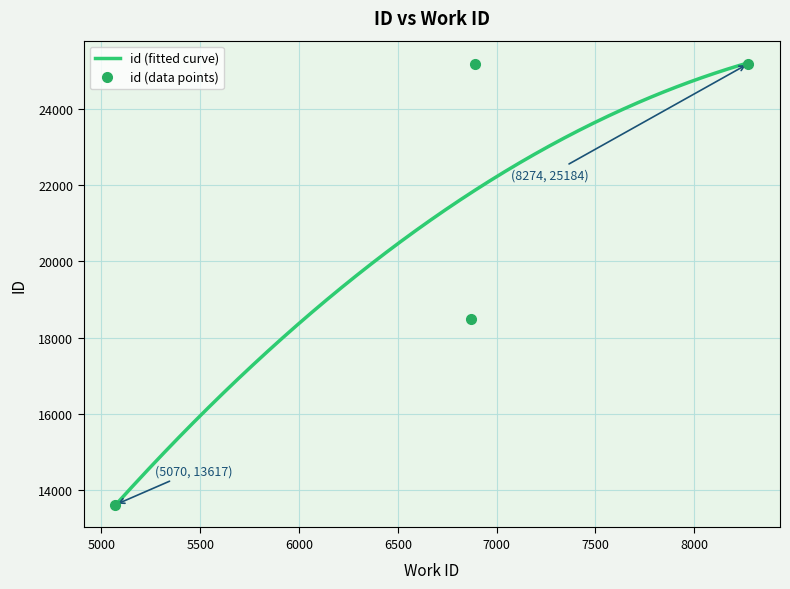

Approximately how many times larger is the value at 6889 compared to 5070?

1.8